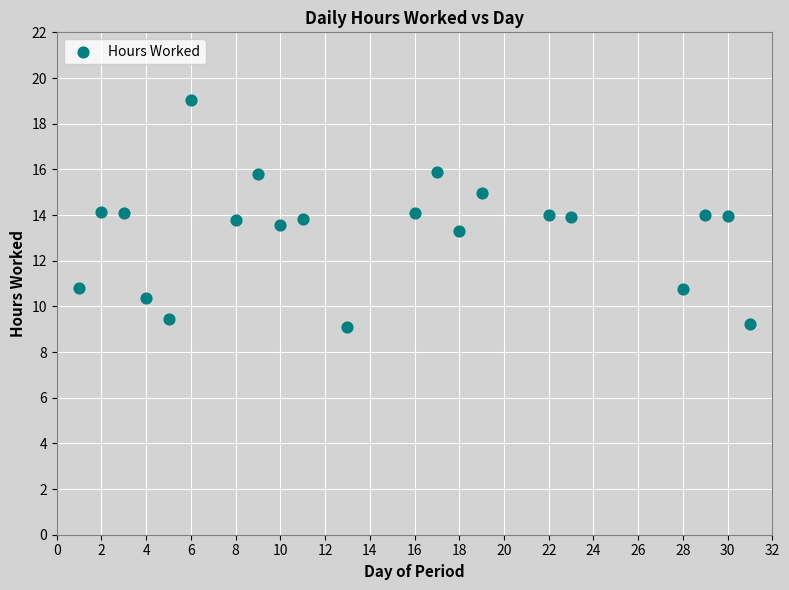

What is the range of Y values (max minus min)?

10.0